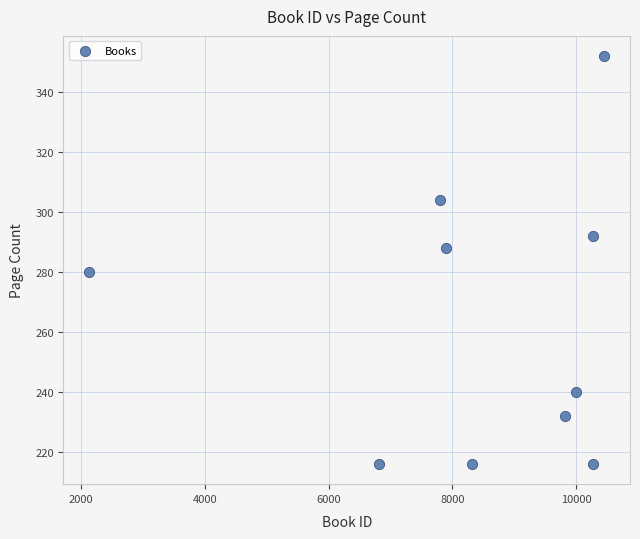

What is the range of Y values (max minus min)?

136